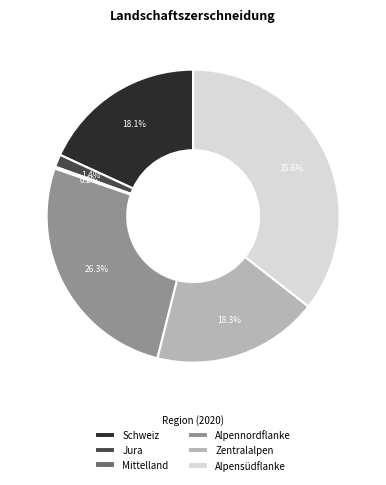

To the nearest percent, what is the combined percentage of Alpennordflanke and Alpensüdflanke?

62%